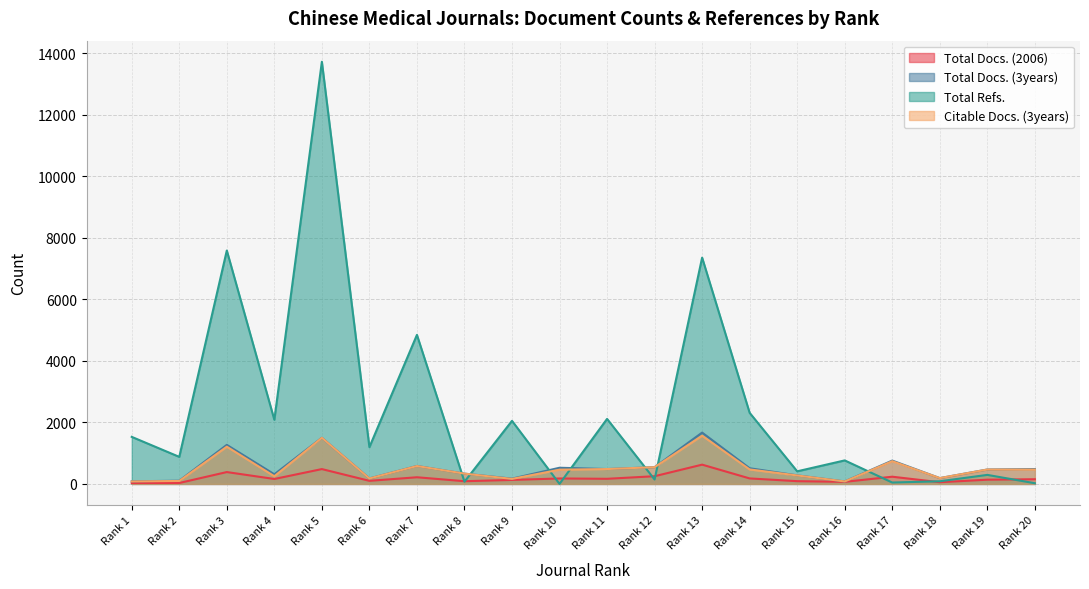

True or false: Total Docs. (2006) and Total Refs. cross at least once.

True